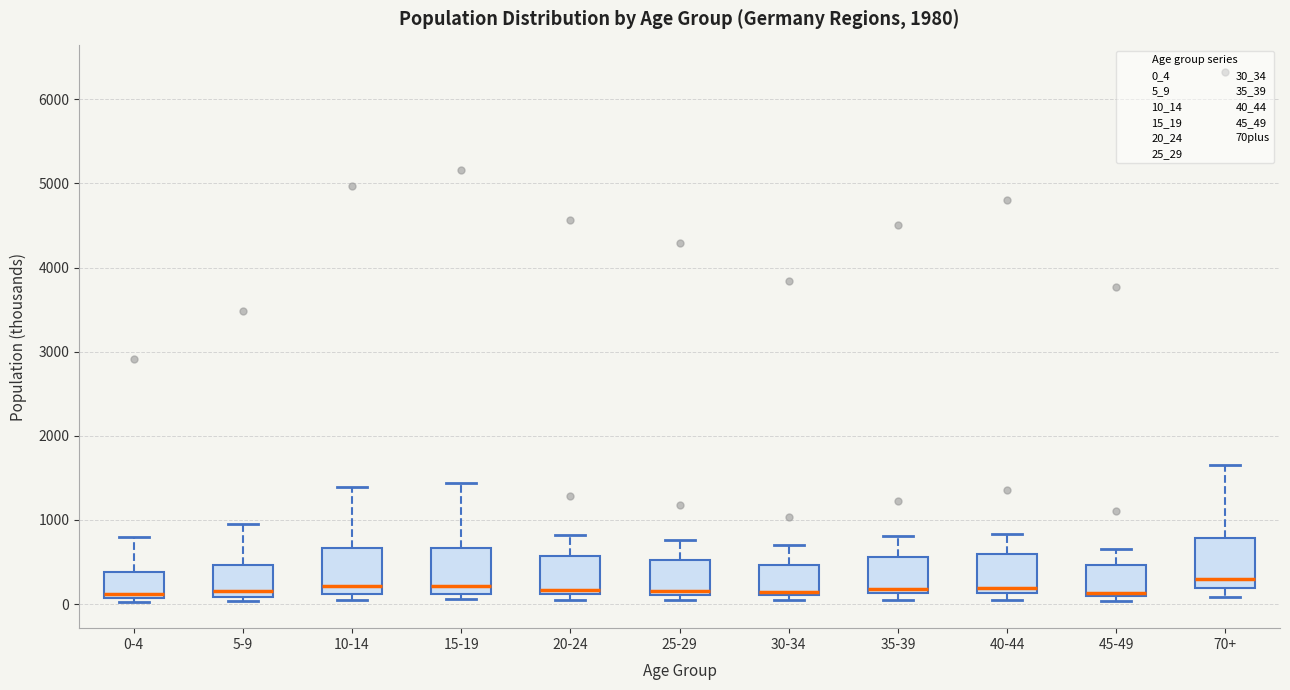

Where does the upper whisker of the box for 30-34 end on the y-axis? The values are not printed on the chart, so give them approximately, as read against the axis.

700